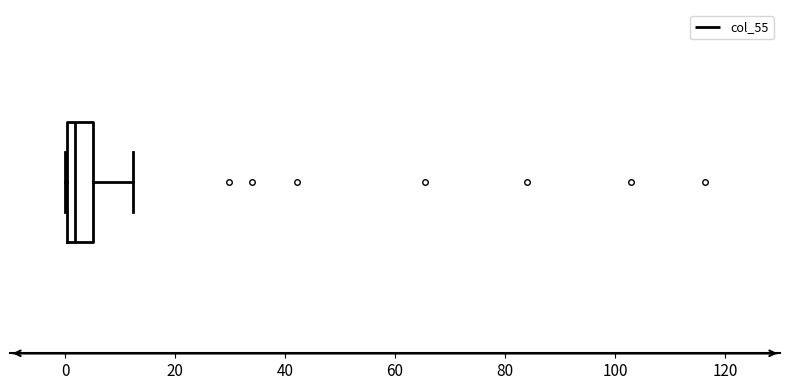

Where is the right edge of the box on the x-axis? The values are not printed on the chart, so give them approximately, as read against the axis.

6